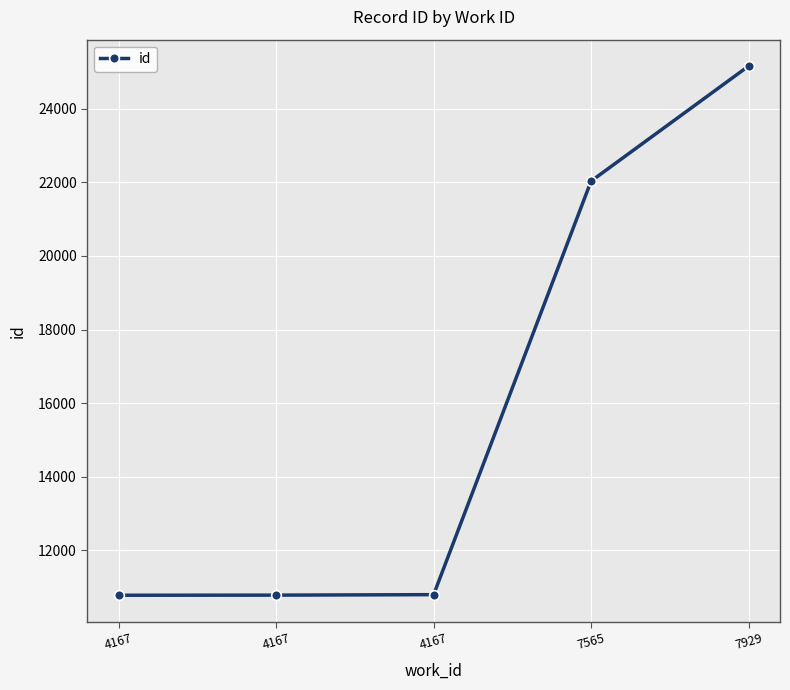

Count the number of data series in this chart.

1